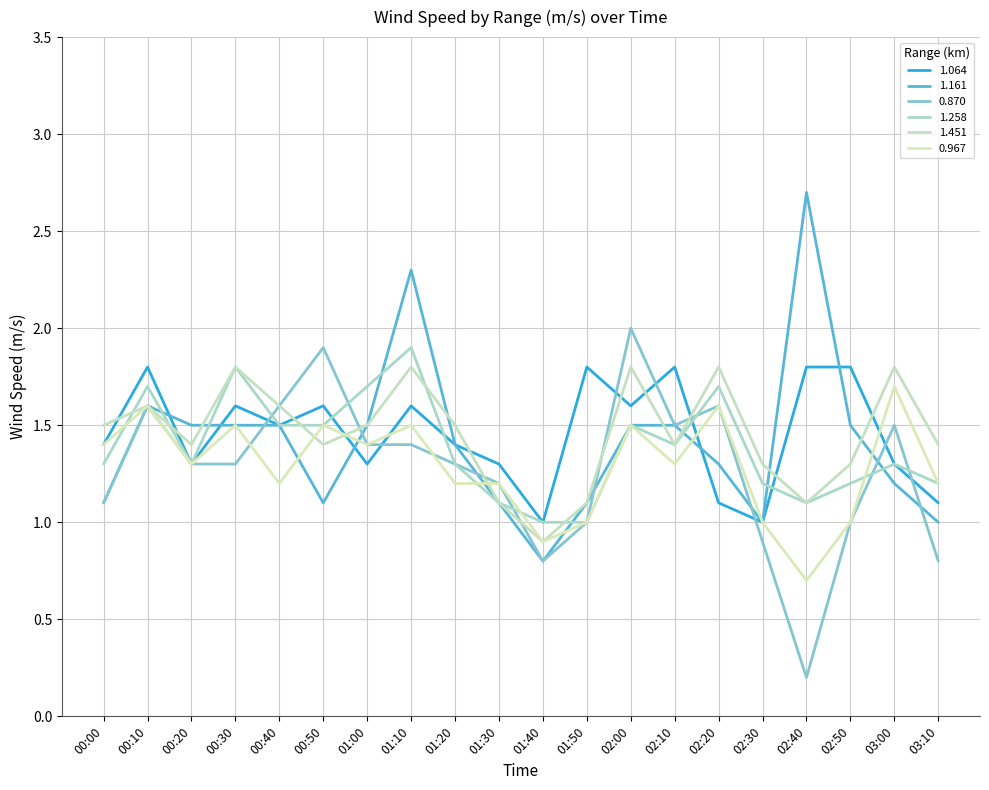

The value of 1.258 at 01:10 is 1.9. True or false?

True